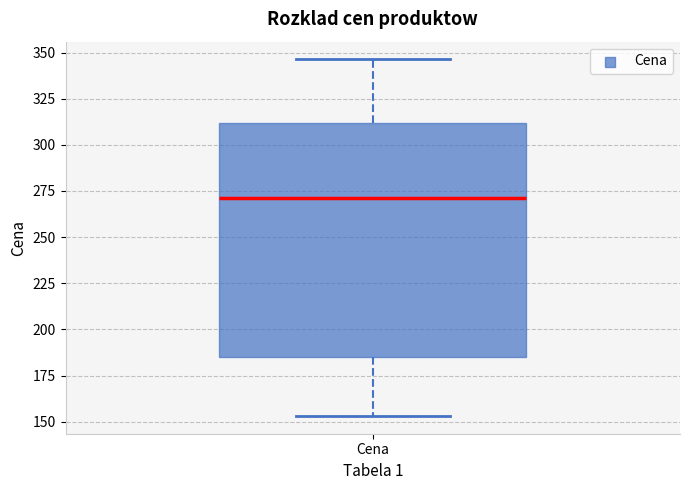

Where does the upper whisker of the box for Cena end on the y-axis? The values are not printed on the chart, so give them approximately, as read against the axis.

345